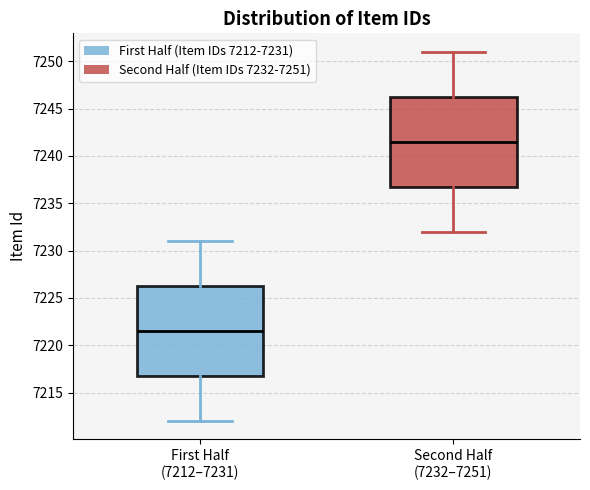

Which box's median line is the highest?

Second Half (7232–7251)